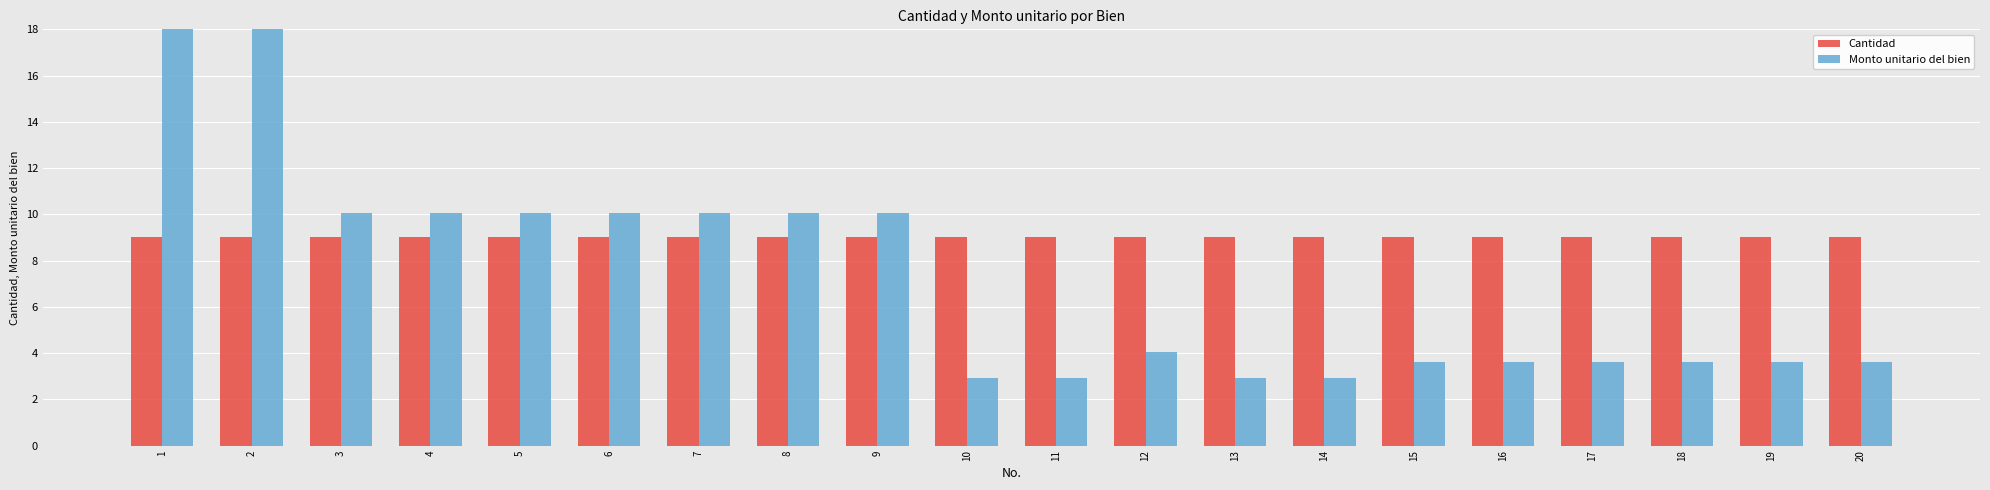

How many groups of bars are there?

20